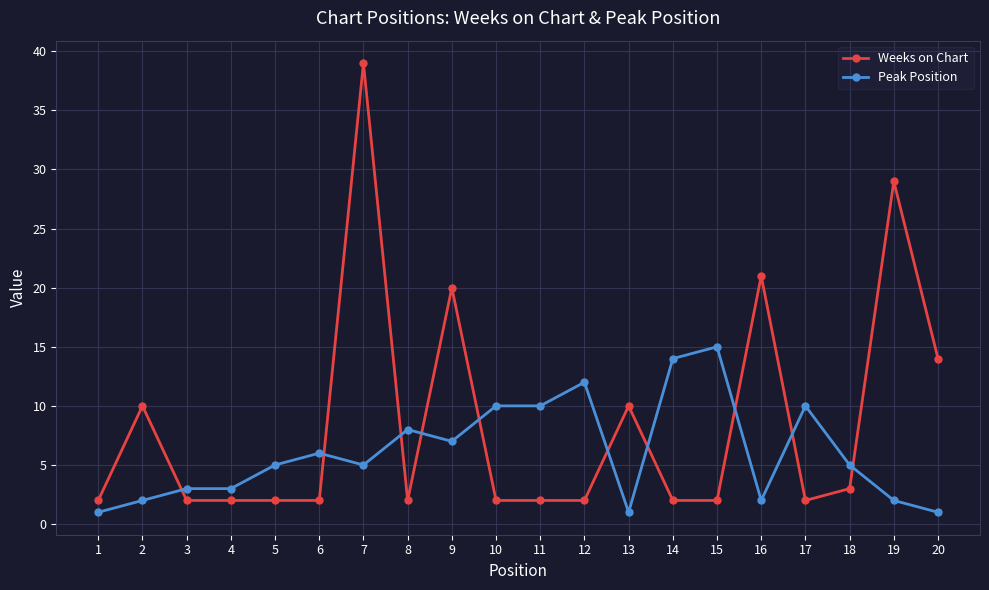

Between which two adjacent categories do Weeks on Chart and Peak Position first intersect?

2 and 3